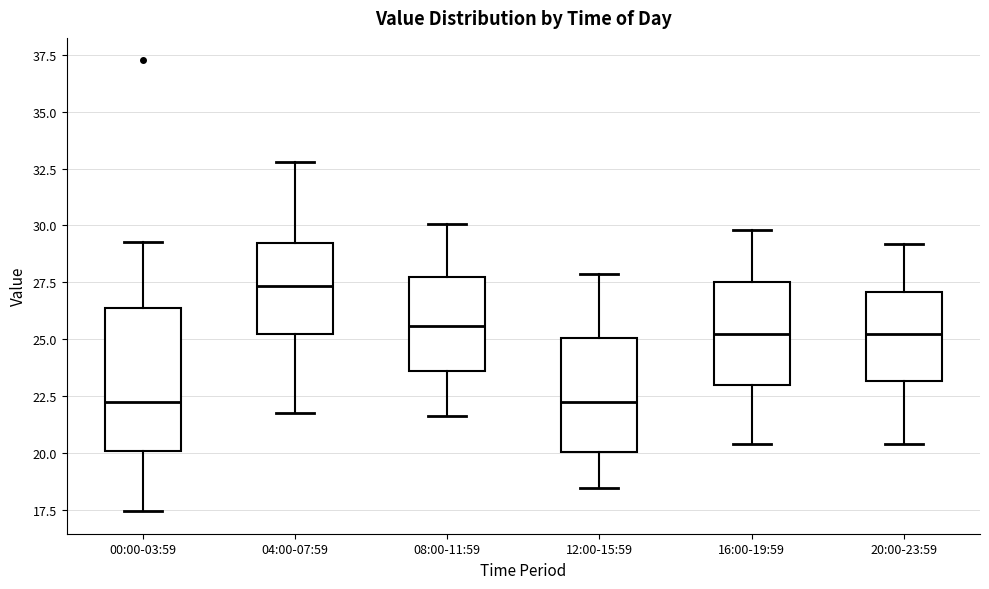

Which box's median line is the highest?

04:00-07:59